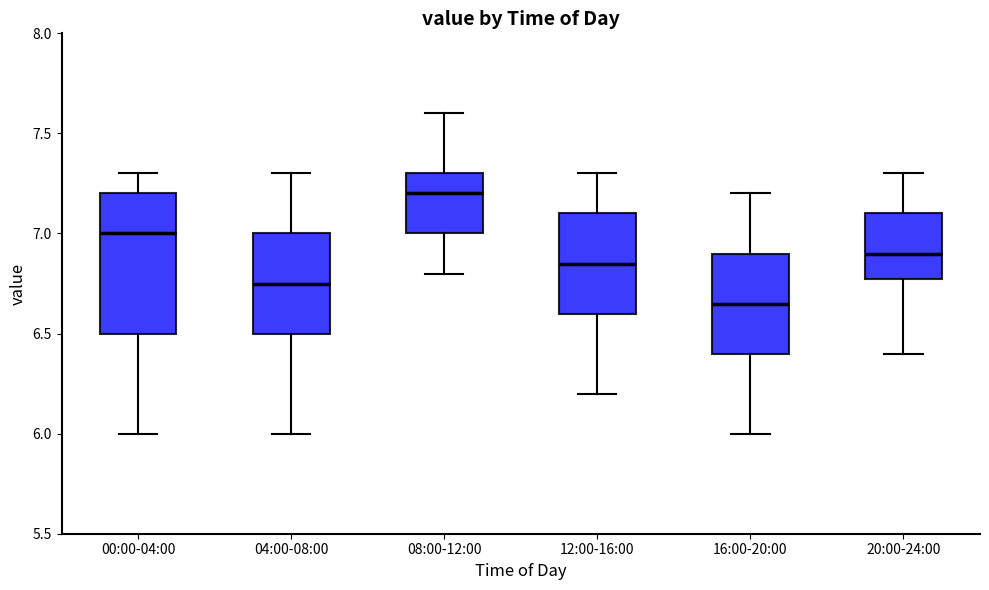

Reading left to right, transcribe this box plot: for each box, give where its median line is, the range the box spans, and where its two whiskers end, as read against the y-axis. The values are not printed on the chart, so give them approximately, as read against the axis.

00:00-04:00: median 7.00, box 6.50 to 7.20, whiskers 6.00 to 7.30
04:00-08:00: median 6.75, box 6.50 to 7.00, whiskers 6.00 to 7.30
08:00-12:00: median 7.20, box 7.00 to 7.30, whiskers 6.80 to 7.60
12:00-16:00: median 6.85, box 6.60 to 7.10, whiskers 6.20 to 7.30
16:00-20:00: median 6.65, box 6.40 to 6.90, whiskers 6.00 to 7.20
20:00-24:00: median 6.90, box 6.80 to 7.10, whiskers 6.40 to 7.30